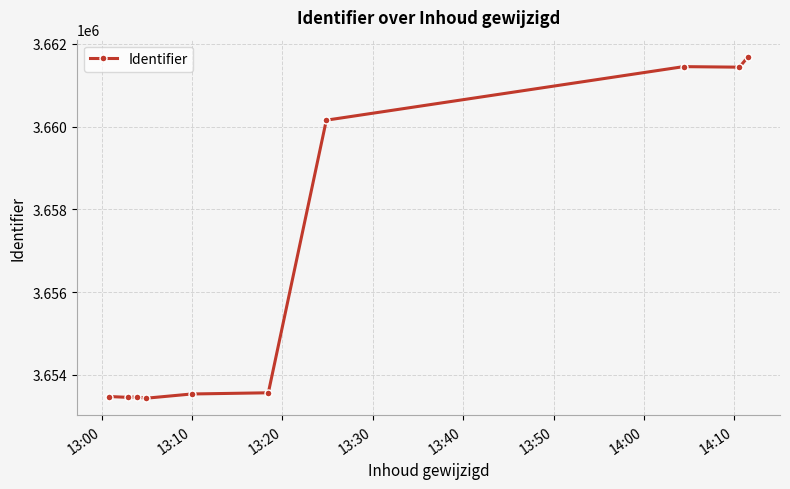

What is the maximum value shown in the chart?

3661690